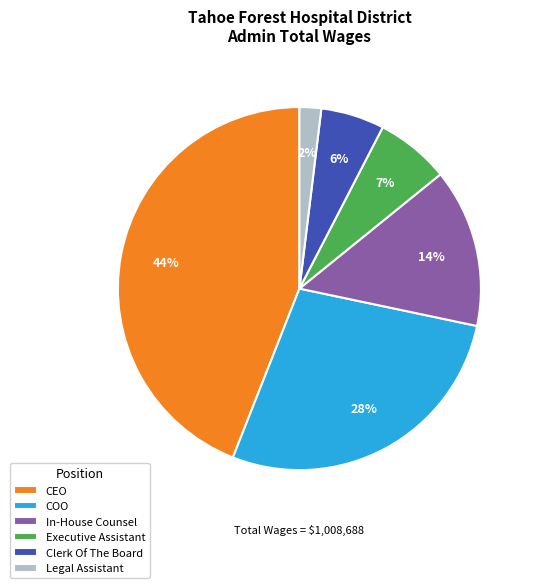

To the nearest percent, what portion does Legal Assistant represent?

2%